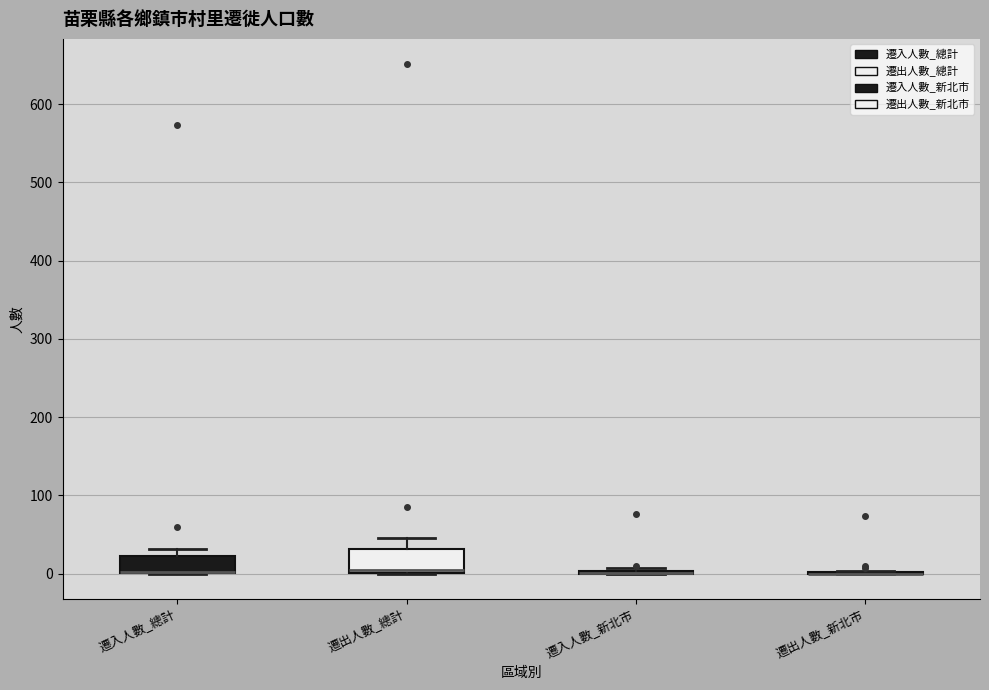

Reading left to right, transcribe this box plot: for each box, give where its median line is, the range the box spans, and where its two whiskers end, as read against the y-axis. The values are not printed on the chart, so give them approximately, as read against the axis.

遷入人數_總計: median 0 (drawn on the box's lower edge), box 0 to 20, whiskers 0 to 30
遷出人數_總計: median 0, box 0 to 30, whiskers 0 to 50
遷入人數_新北市: box collapsed to a line at 0, whiskers 0 to 10
遷出人數_新北市: box collapsed to a line at 0, whiskers 0 to 0